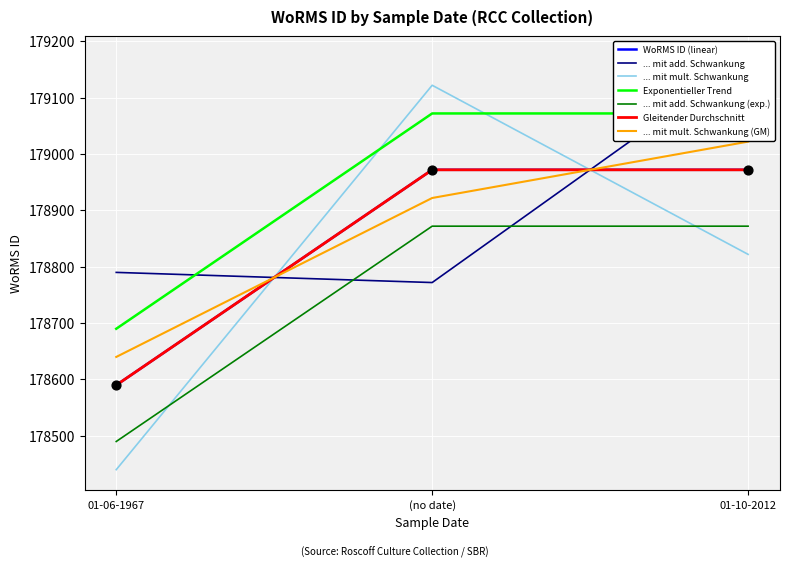

Which has a higher value, 01-10-2012 or 01-06-1967?

01-10-2012